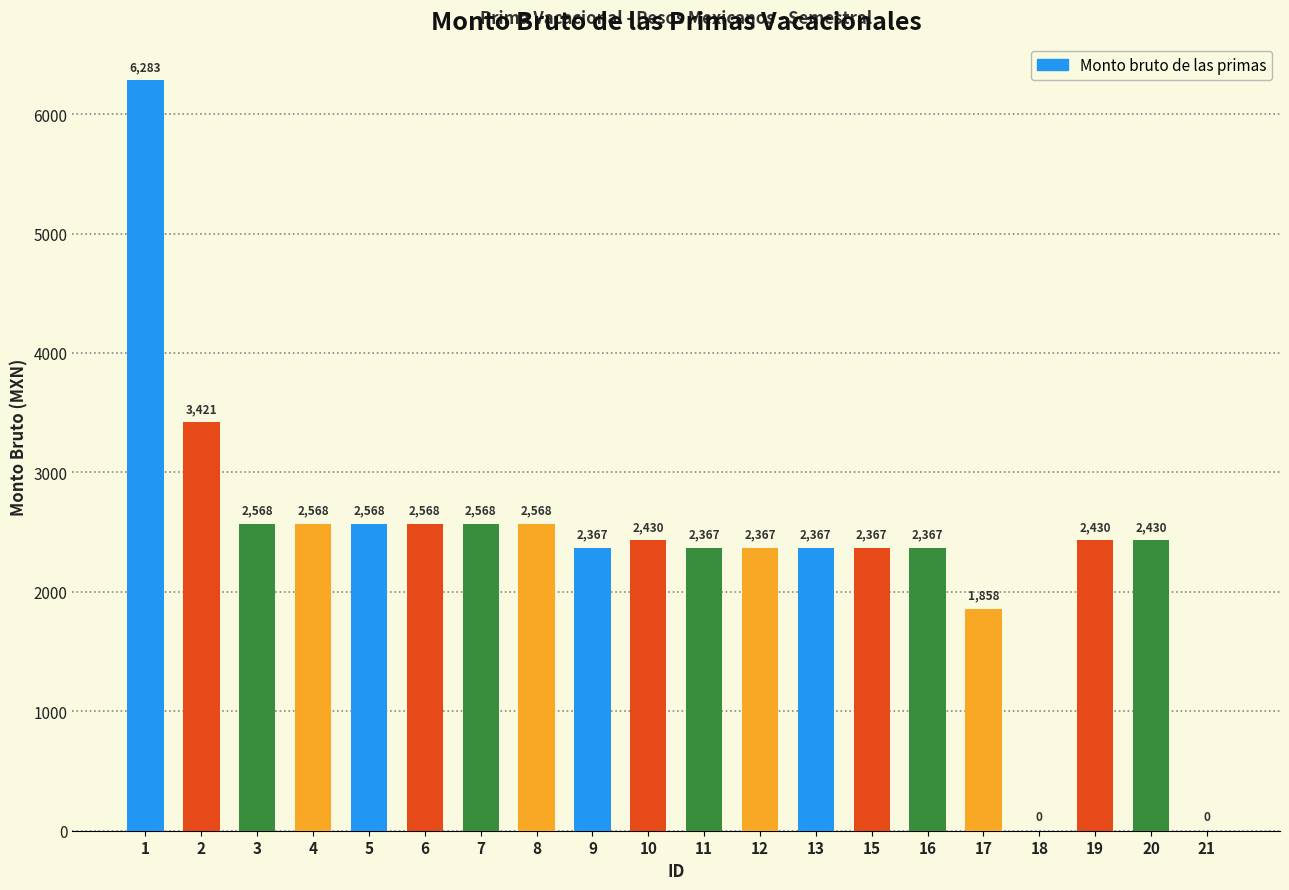

Read the value at 17.

1857.6